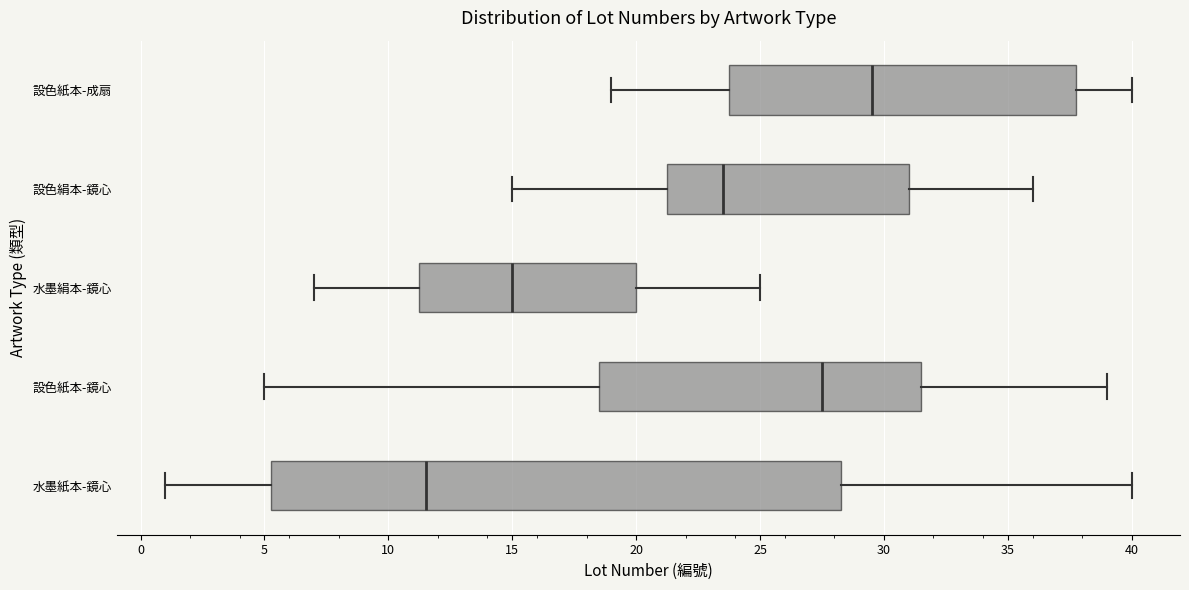

Reading bottom to top, transcribe this box plot: for each box, give where its median line is, the range the box spans, and where its two whiskers end, as read against the x-axis. The values are not printed on the chart, so give them approximately, as read against the axis.

水墨紙本-鏡心: median 11.5, box 5.5 to 28.5, whiskers 1.0 to 40.0
設色紙本-鏡心: median 27.5, box 18.5 to 31.5, whiskers 5.0 to 39.0
水墨絹本-鏡心: median 15.0, box 11.5 to 20.0, whiskers 7.0 to 25.0
設色絹本-鏡心: median 23.5, box 21.5 to 31.0, whiskers 15.0 to 36.0
設色紙本-成扇: median 29.5, box 24.0 to 38.0, whiskers 19.0 to 40.0